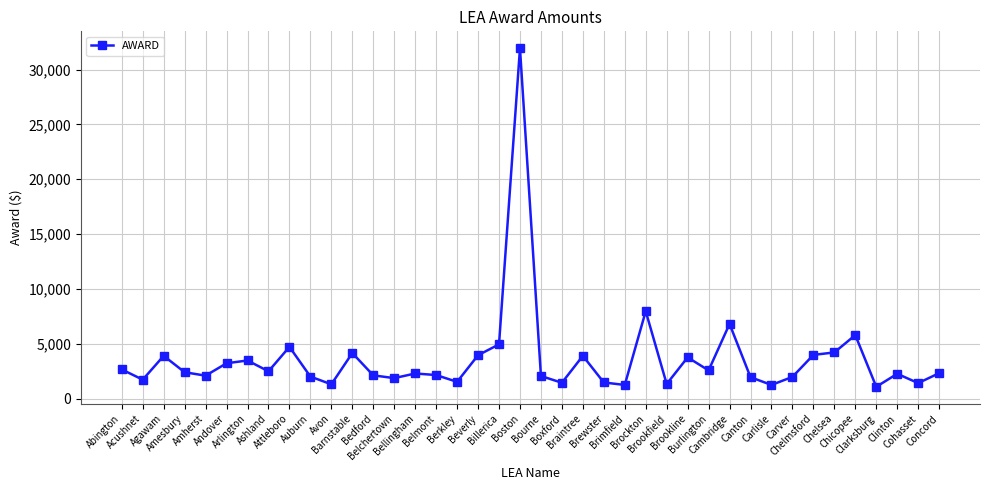

What is the label of the 33rd point from the right?

Ashland